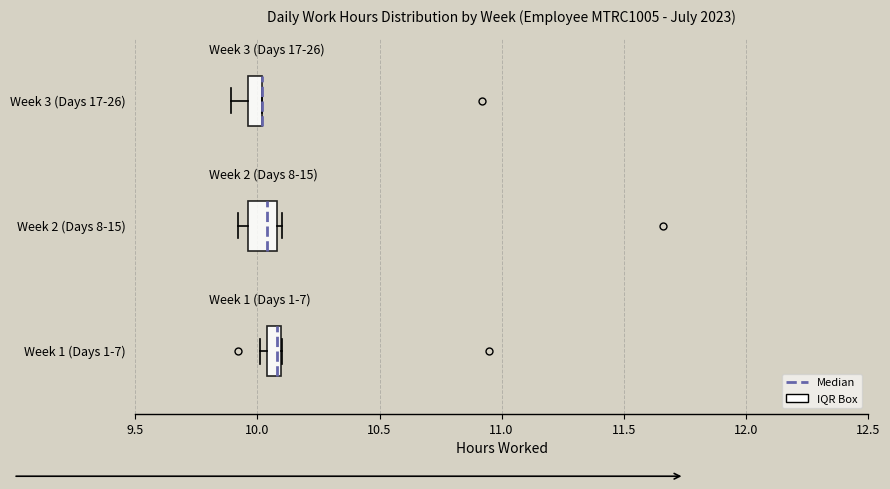

Where is the right edge of the box for Week 3 (Days 17-26) on the x-axis? The values are not printed on the chart, so give them approximately, as read against the axis.

10.00